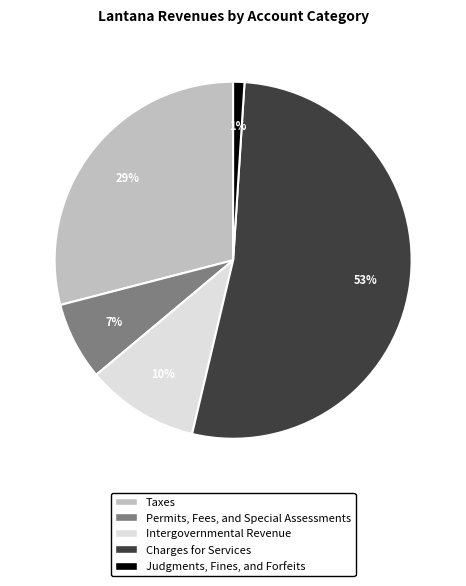

Do Taxes and Judgments, Fines, and Forfeits together represent more than half of the pie?

No